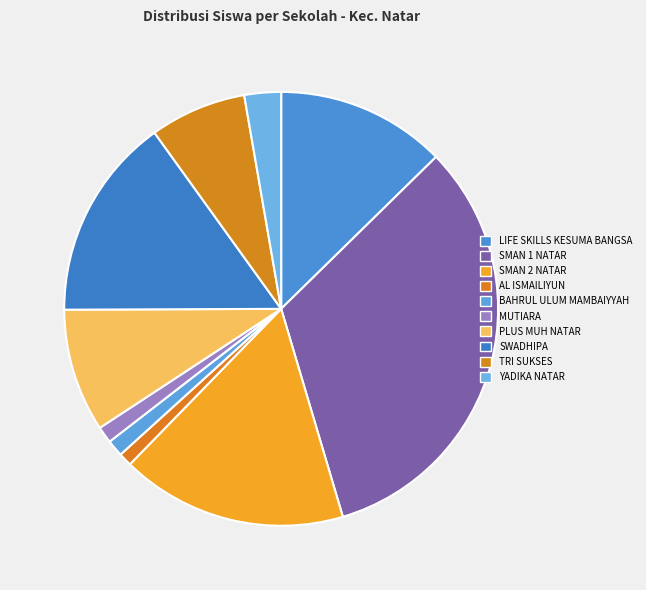

Count the number of slices in the pie.

10